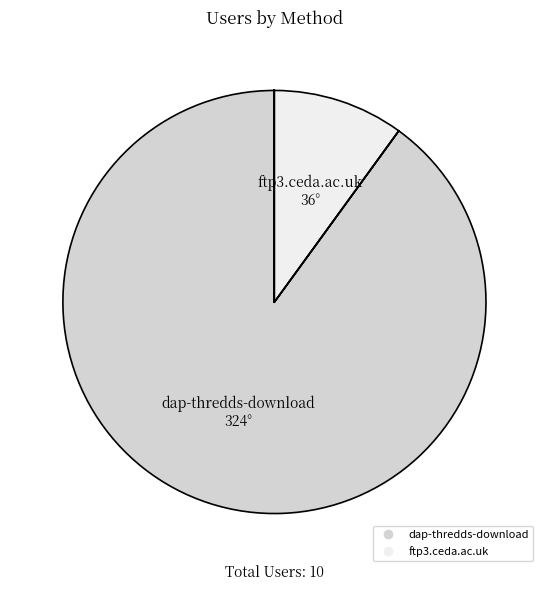

How many slices are in this pie chart?

2